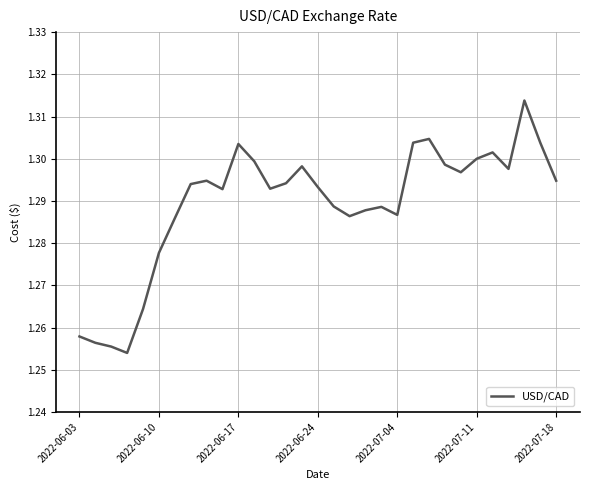

How many lines are shown in the chart?

1